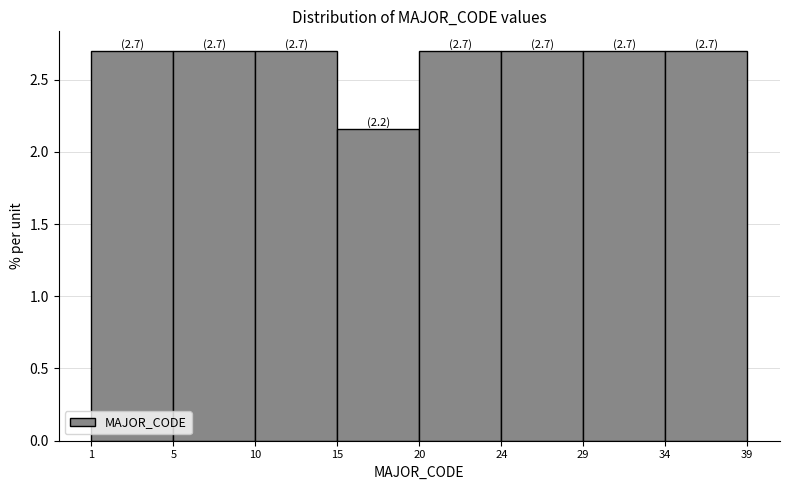

Is it true that the value at 5 is 2.7?

True